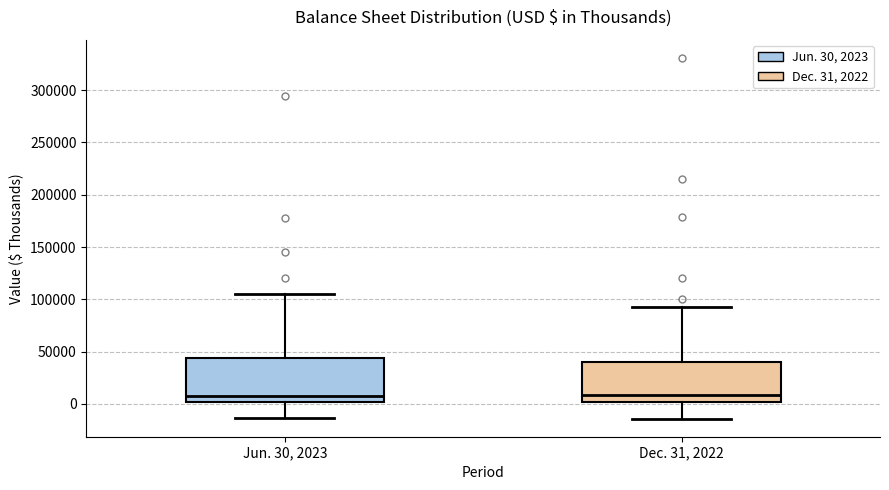

Where does the lower whisker of the box for Dec. 31, 2022 end on the y-axis? The values are not printed on the chart, so give them approximately, as read against the axis.

-15000